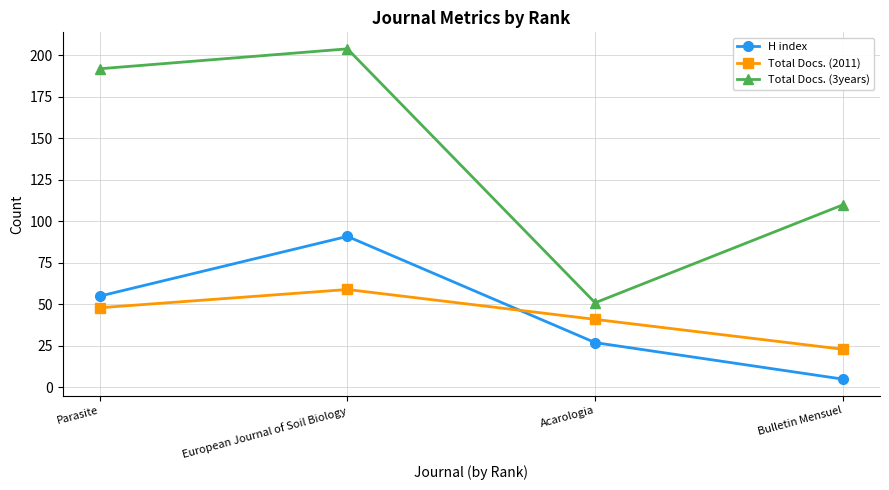

Which series has the largest total across all categories?

Total Docs. (3years)